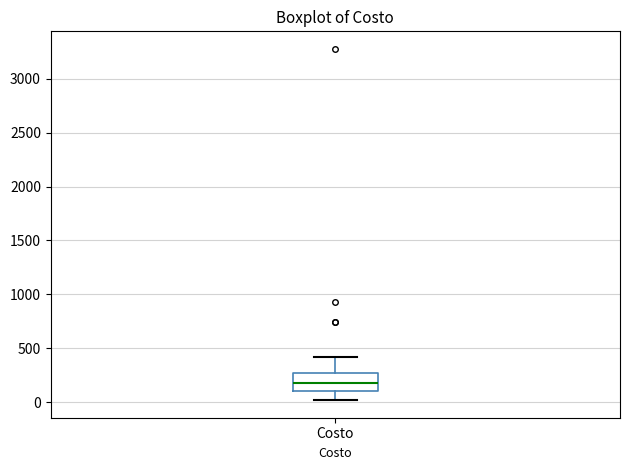

Where is the lower edge of the box for Costo on the y-axis? The values are not printed on the chart, so give them approximately, as read against the axis.

100